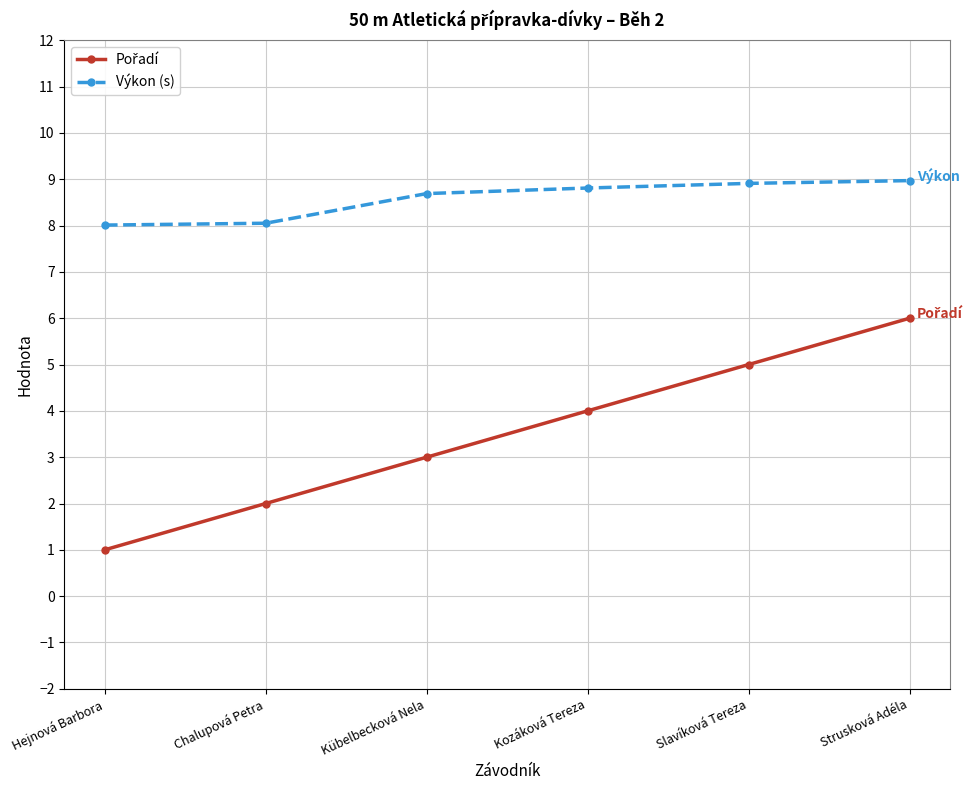

Does the chart have visible grid lines?

Yes